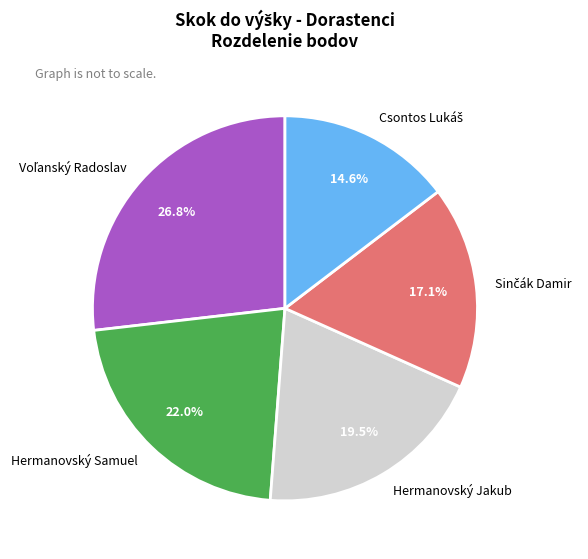

Count the number of slices in the pie.

5